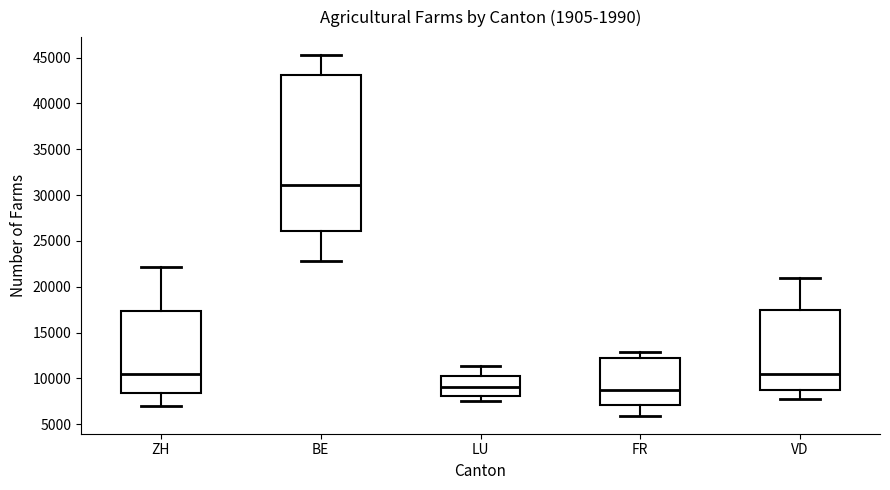

Reading left to right, read every box against the y-axis: the position of its median line, the range the box covers, and the ends of its whiskers. The values are not printed on the chart, so give them approximately, as read against the axis.

ZH: median 10500, box 8500 to 17500, whiskers 7000 to 22000
BE: median 31000, box 26000 to 43000, whiskers 23000 to 45500
LU: median 9000, box 8000 to 10500, whiskers 7500 to 11500
FR: median 9000, box 7000 to 12000, whiskers 6000 to 13000
VD: median 10500, box 8500 to 17500, whiskers 7500 to 21000